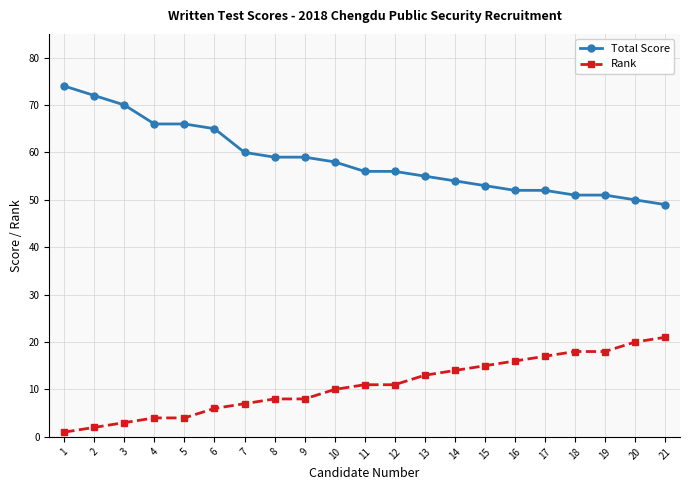

Reading left to right, what are all the values shown in this chart?

Total Score: 74	72	70	66	66	65	60	59	59	58	56	56	55	54	53	52	52	51	51	50	49
Rank: 1	2	3	4	4	6	7	8	8	10	11	11	13	14	15	16	17	18	18	20	21